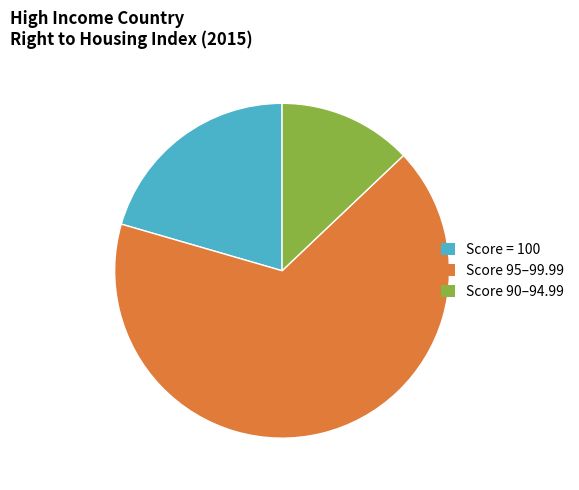

Is there a majority slice in this chart?

Yes